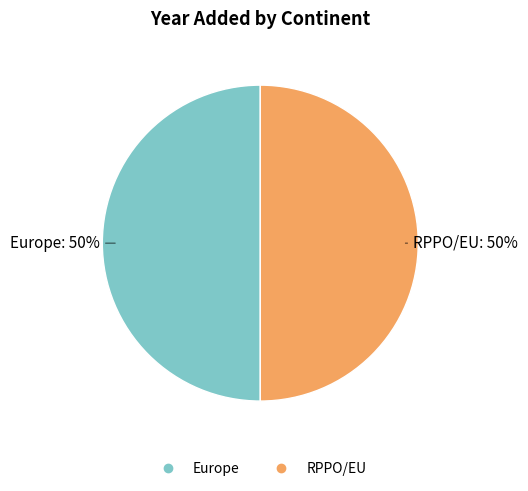

Is it true that Europe is 50% of the pie?

True